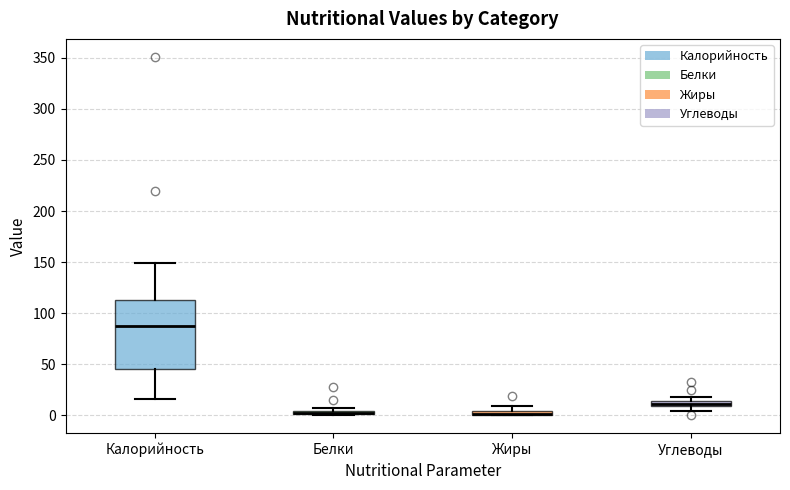

Where is the lower edge of the box for Углеводы on the y-axis? The values are not printed on the chart, so give them approximately, as read against the axis.

10